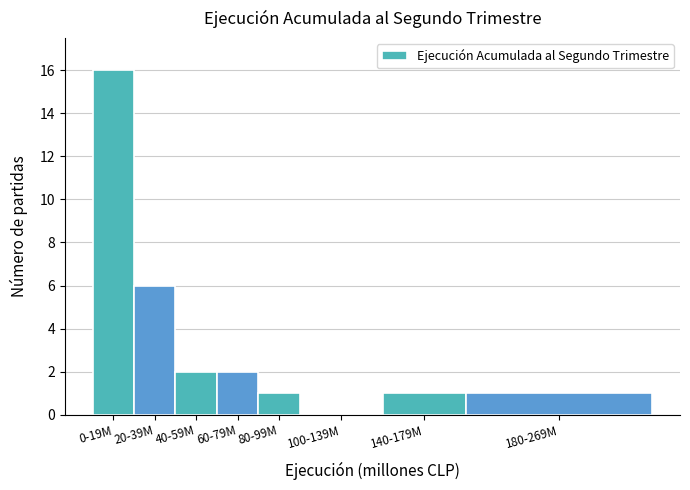

Reading right to left, extract all data points from this chart.

180-269M=1	140-179M=1	100-139M=0	80-99M=1	60-79M=2	40-59M=2	20-39M=6	0-19M=16